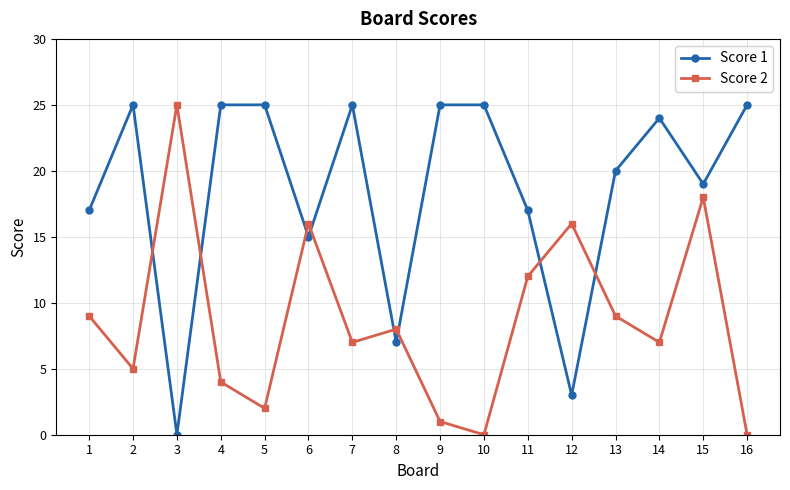

Which series has the largest total across all categories?

Score 1